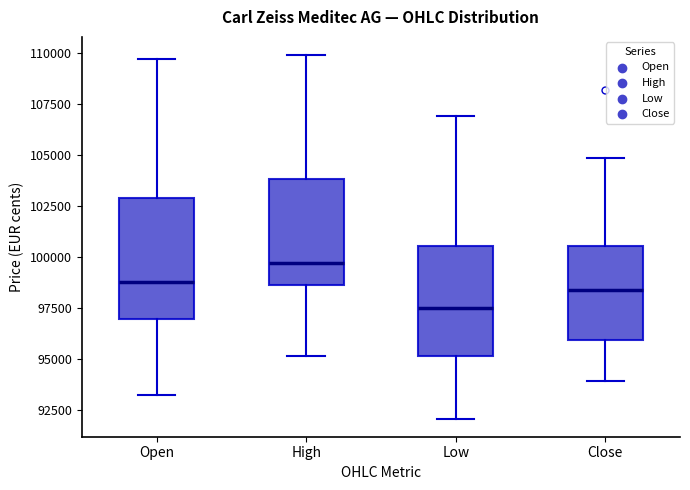

Reading left to right, read every box against the y-axis: the position of its median line, the range the box covers, and the ends of its whiskers. The values are not printed on the chart, so give them approximately, as read against the axis.

Open: median 99000, box 97000 to 103000, whiskers 93000 to 109500
High: median 99500, box 98500 to 104000, whiskers 95000 to 110000
Low: median 97500, box 95000 to 100500, whiskers 92000 to 107000
Close: median 98500, box 96000 to 100500, whiskers 94000 to 105000